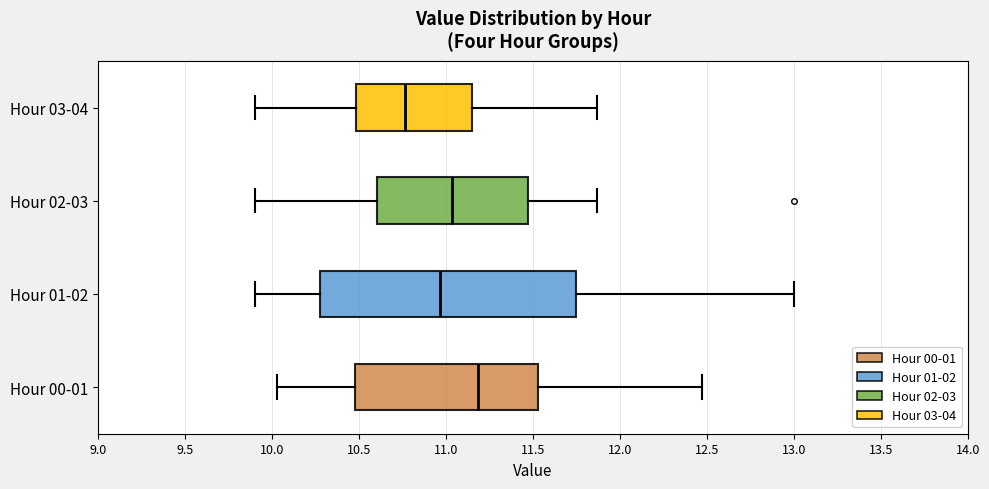

Reading bottom to top, transcribe this box plot: for each box, give where its median line is, the range the box spans, and where its two whiskers end, as read against the x-axis. The values are not printed on the chart, so give them approximately, as read against the axis.

Hour 00-01: median 11.20, box 10.50 to 11.55, whiskers 10.05 to 12.45
Hour 01-02: median 10.95, box 10.30 to 11.75, whiskers 9.90 to 13.00
Hour 02-03: median 11.05, box 10.60 to 11.45, whiskers 9.90 to 11.85
Hour 03-04: median 10.75, box 10.50 to 11.15, whiskers 9.90 to 11.85